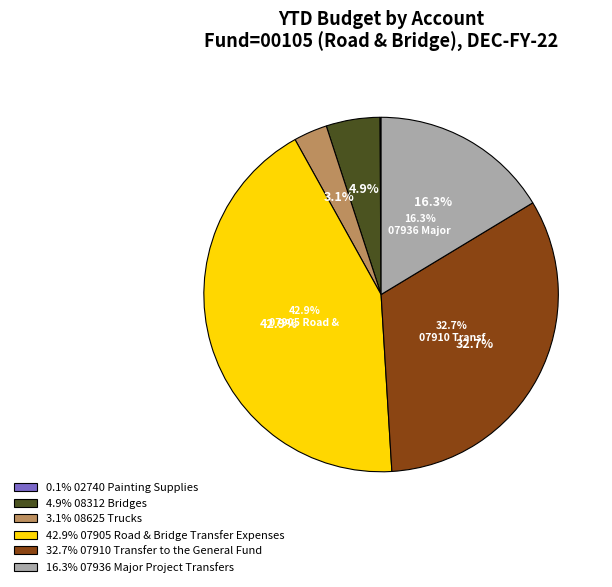

Which slice is the largest?

07905 Road & Bridge Transfer Expenses